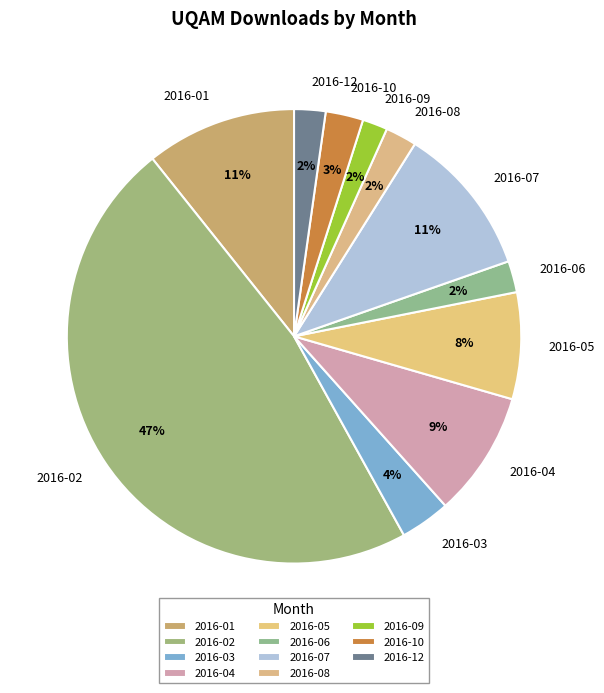

Is 2016-10 the majority of the pie?

No